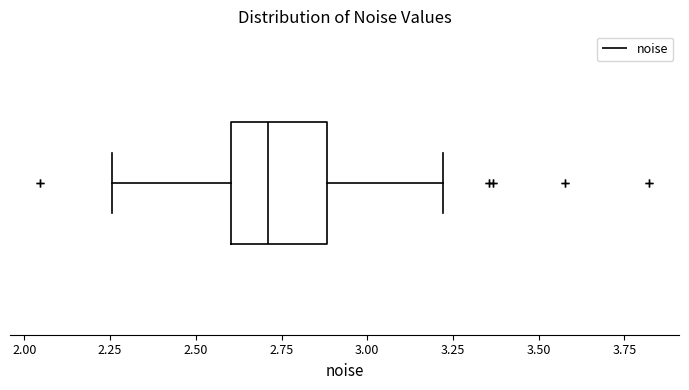

Read this box plot against the x-axis: the position of the median line, the range covered by the box, and the ends of both whiskers. The values are not printed on the chart, so give them approximately, as read against the axis.

median 2.70, box 2.60 to 2.90, whiskers 2.25 to 3.20